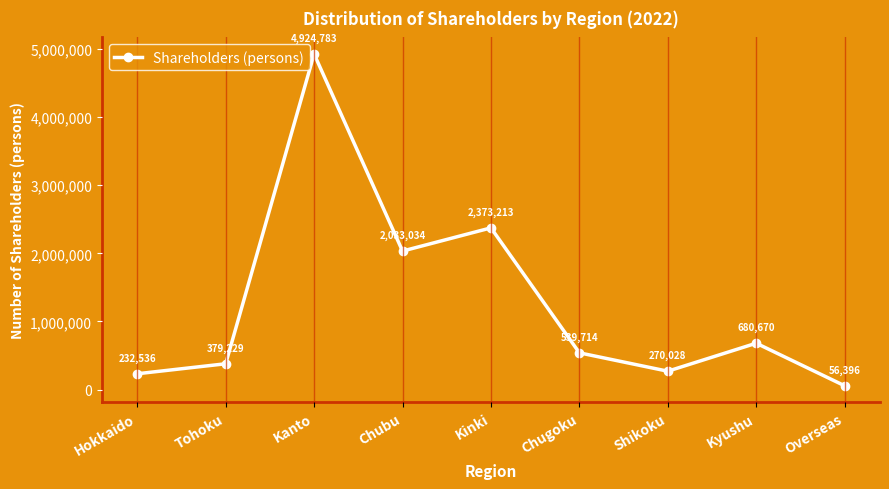

How many interior local valleys (lower than both neighbors) does the data have?

2